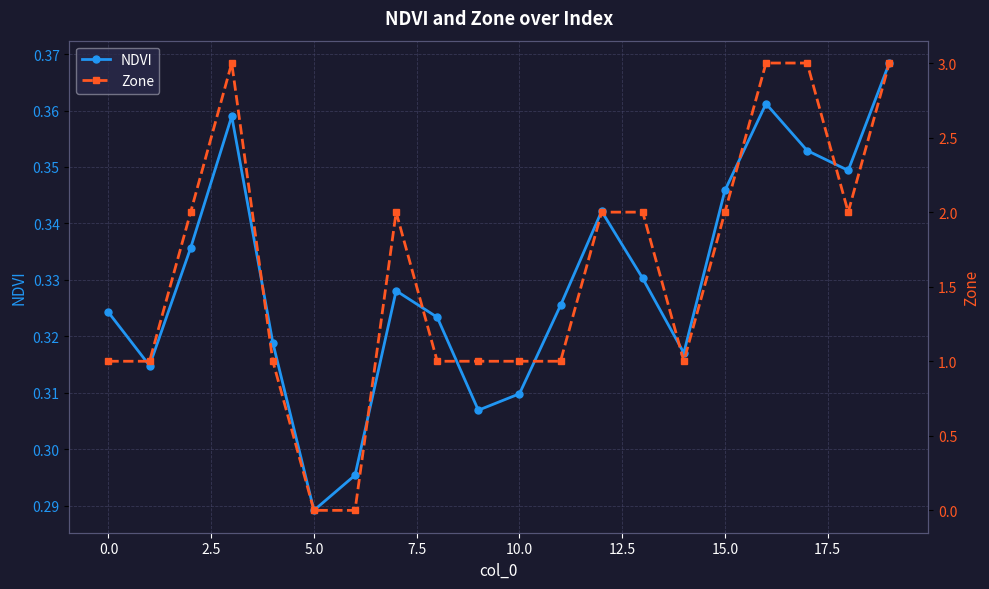

What is the label of the 4th point from the right?

16